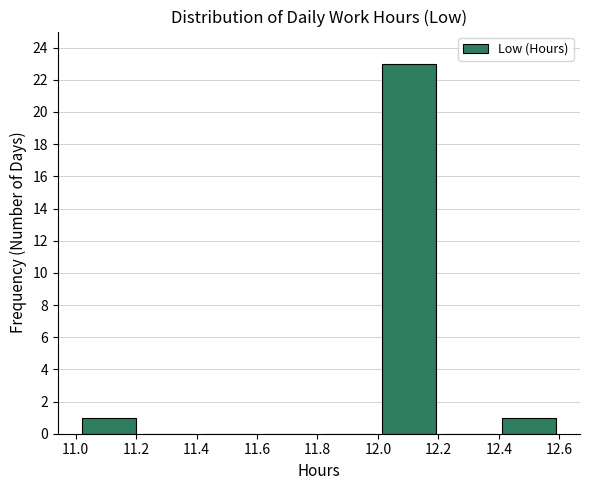

Over which range of the x-axis is the bar tallest?

12.00 to 12.20